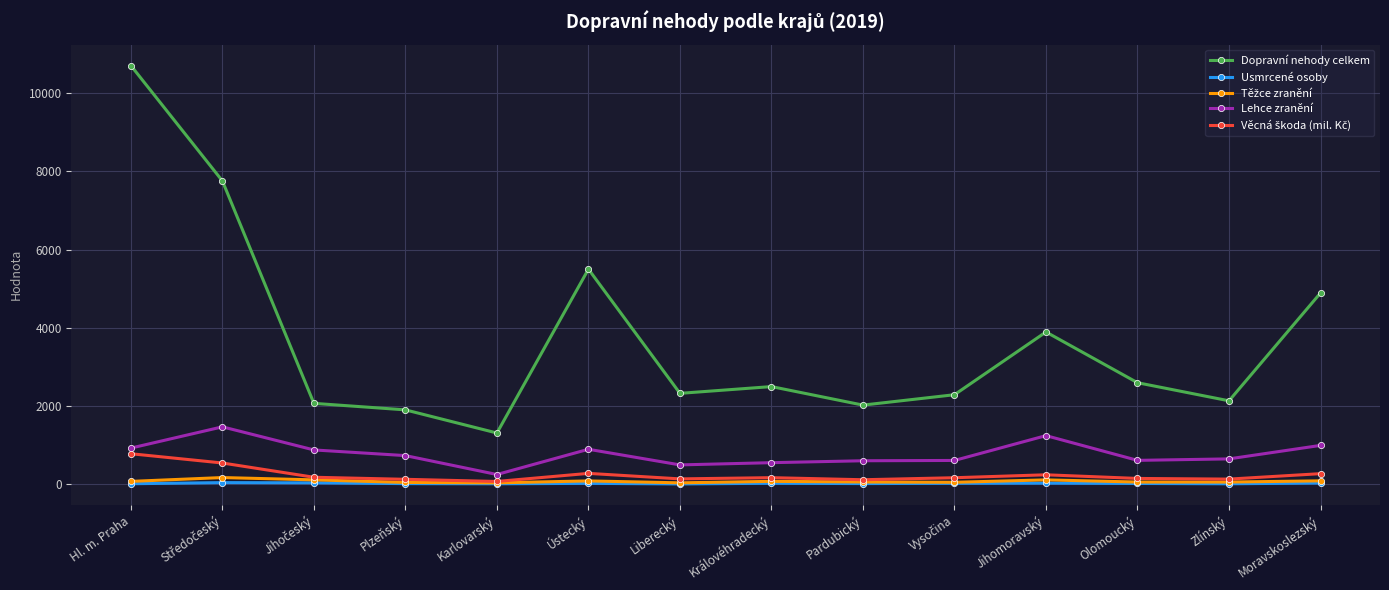

What is the highest value of the Dopravní nehody celkem series?

10709.0